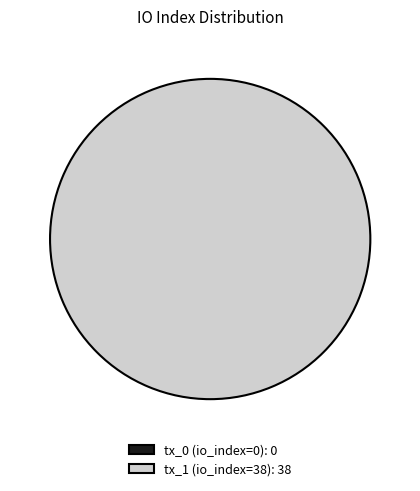

Does tx_1 (io_index=38) account for over 50% of the chart?

Yes